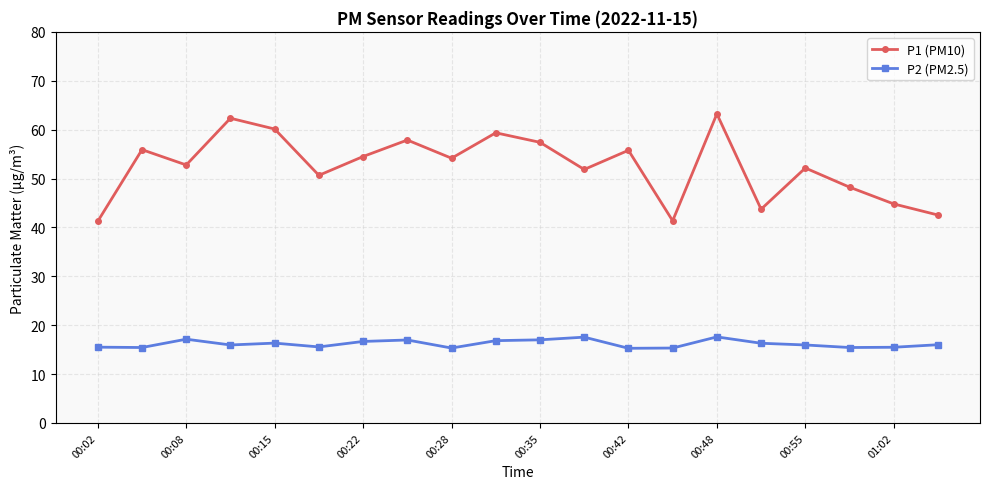

What are all the series names shown in the legend?

P1 (PM10), P2 (PM2.5)